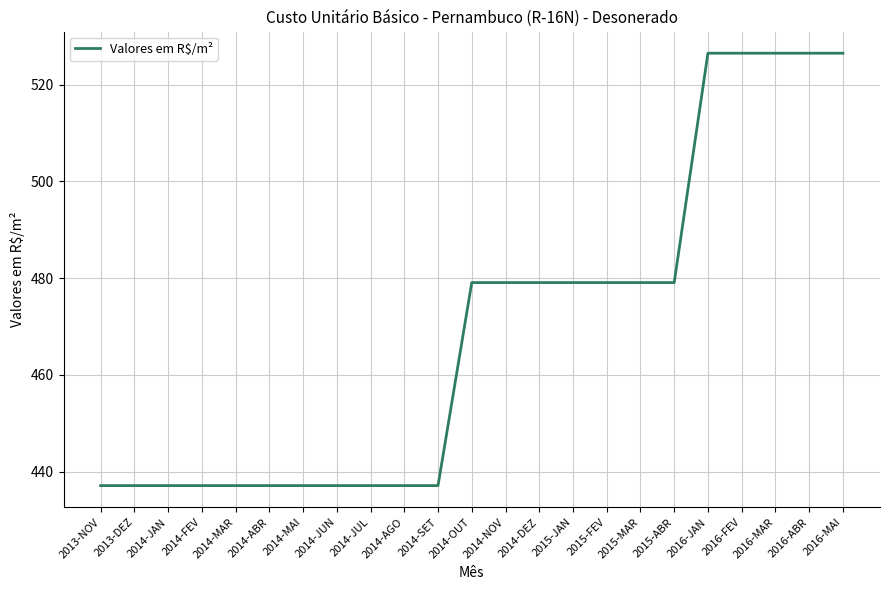

What is the sum of the values at 2016-JAN and 2014-SET?

963.6